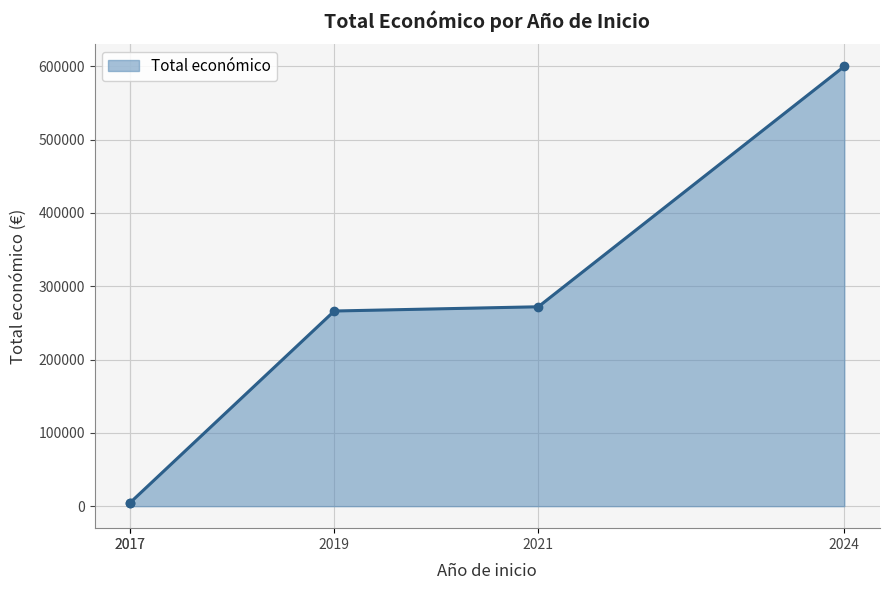

Which category has the highest value across all series?

2024